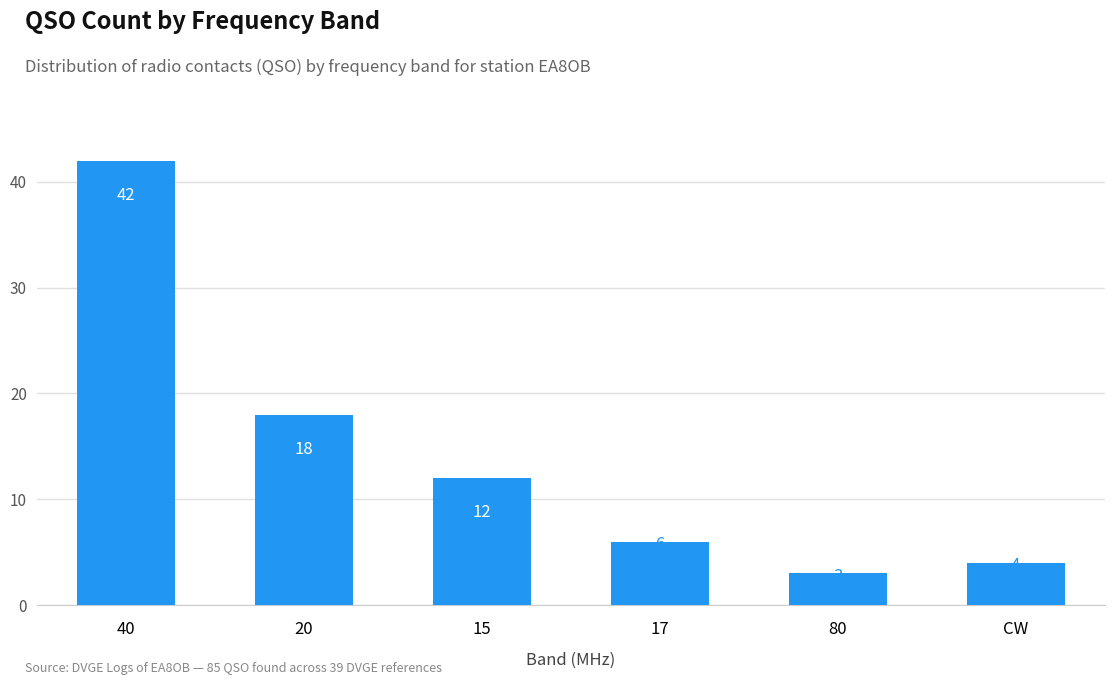

At which label does the data first exceed 12?

40